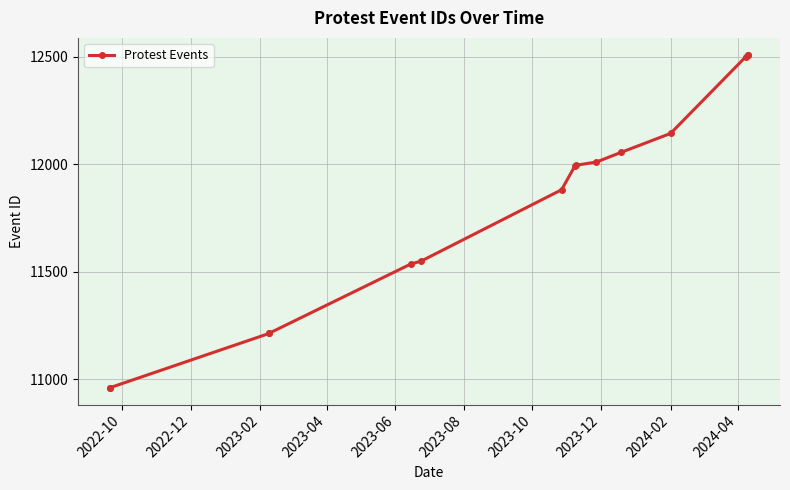

Is this an area chart (filled region under the line)?

No